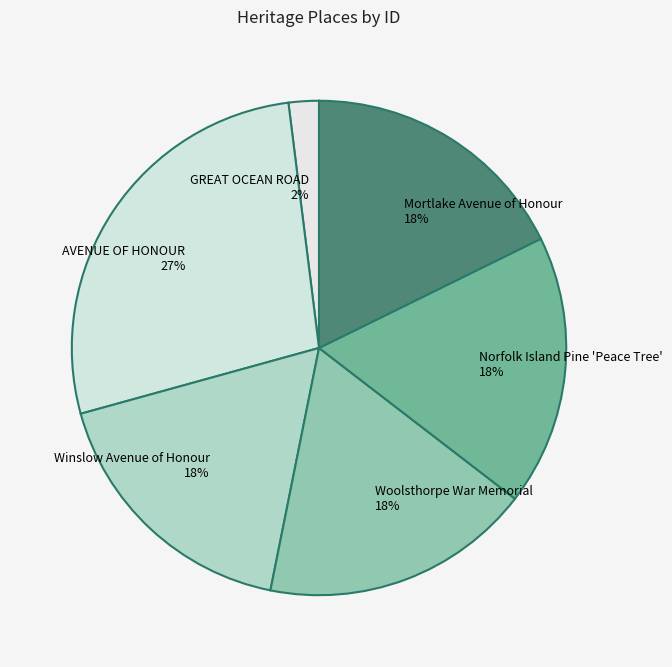

True or false: AVENUE OF HONOUR accounts for 27% of the total.

True